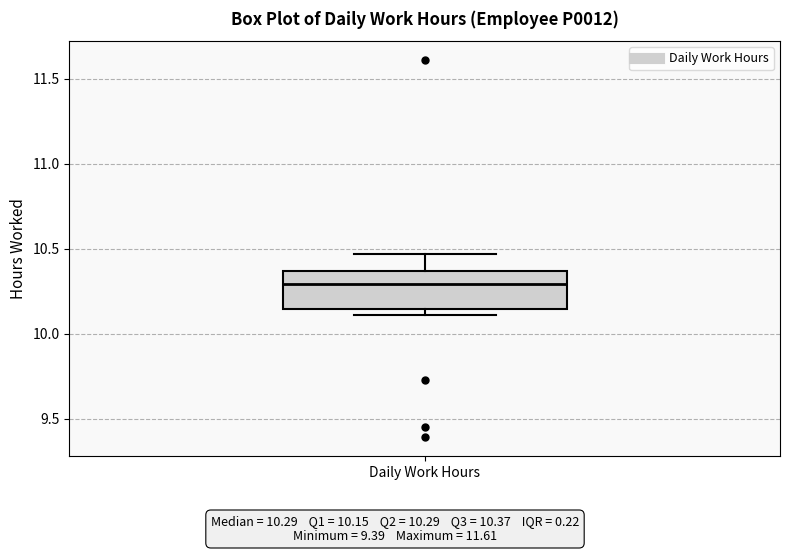

Where does the median line of the box for Daily Work Hours sit on the y-axis? The values are not printed on the chart, so give them approximately, as read against the axis.

10.30